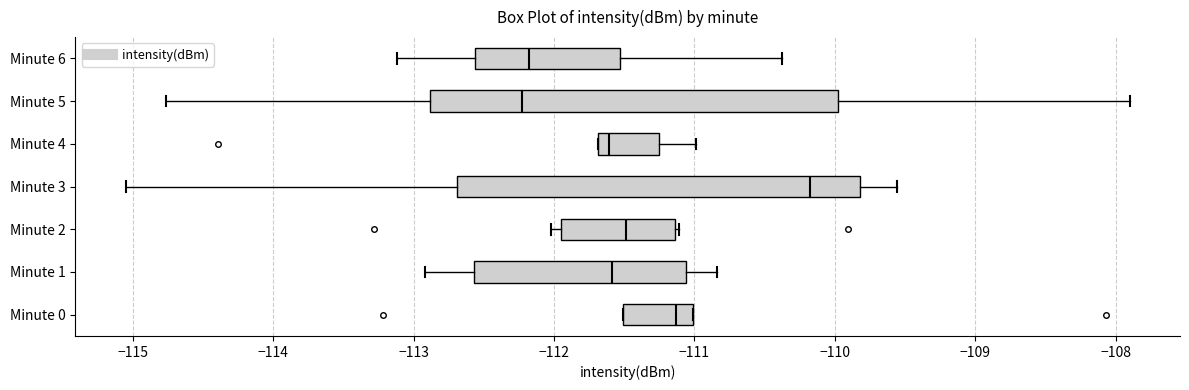

Where is the left edge of the box for Minute 6 on the x-axis? The values are not printed on the chart, so give them approximately, as read against the axis.

-112.6